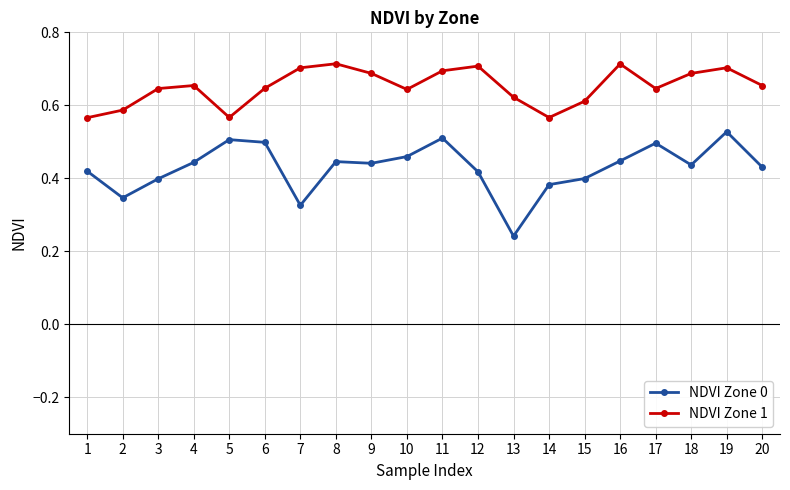

Is it true that NDVI Zone 1 equals 0.7 at 8?

True